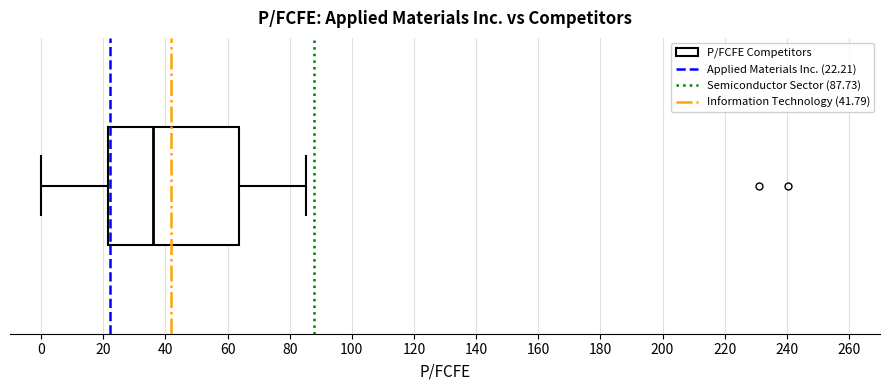

Transcribe this box plot: give where the median line is, the range the box spans, and where the two whiskers end, as read against the x-axis. The values are not printed on the chart, so give them approximately, as read against the axis.

median 36, box 22 to 64, whiskers 0 to 86